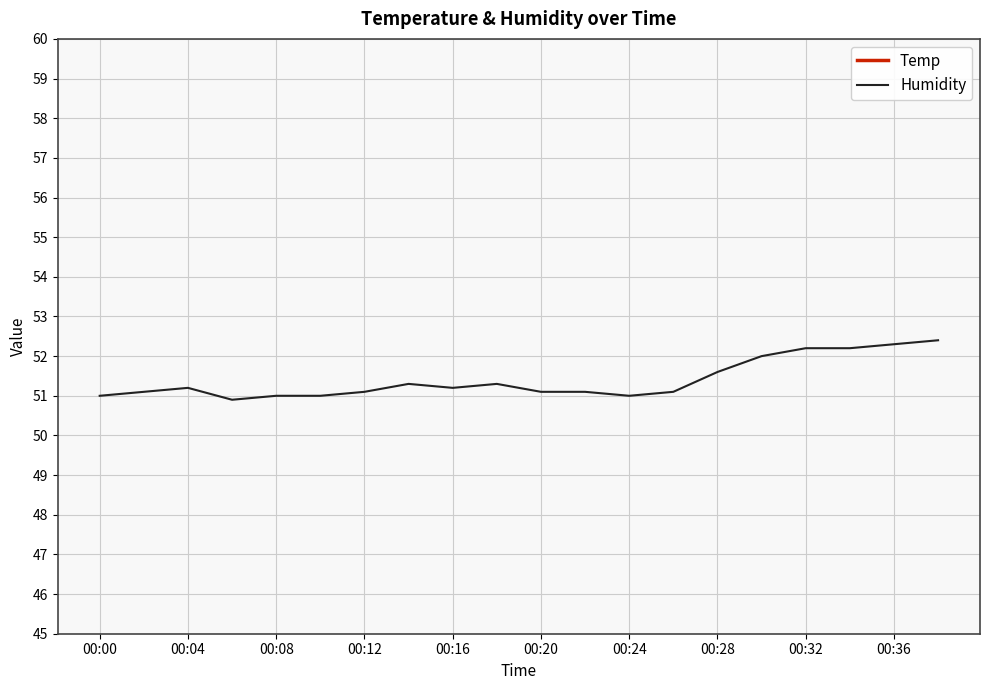

In Temp, how many points are higher than both neighbors (excluding endpoints)?

1